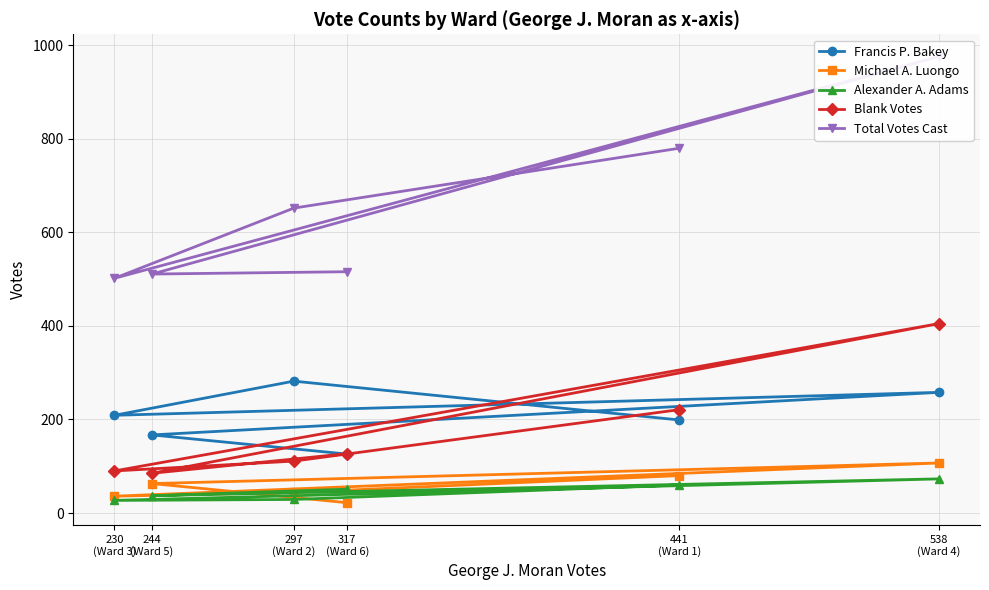

Rank the categories by Michael A. Luongo value from highest to lowest.

538
(Ward 4), 441
(Ward 1), 244
(Ward 5), 297
(Ward 2), 230
(Ward 3), 317
(Ward 6)